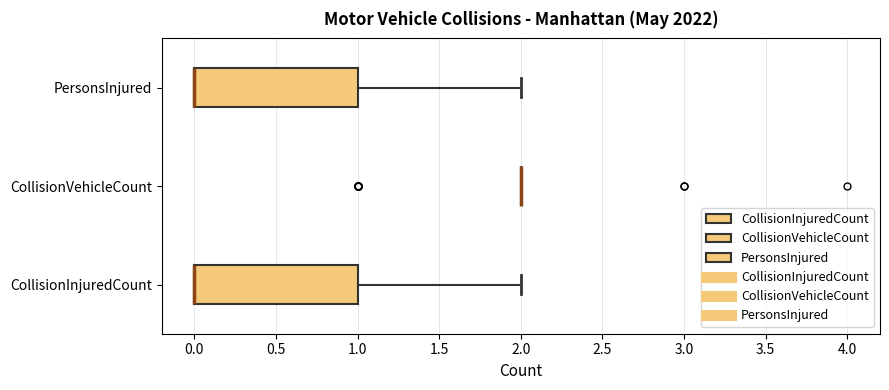

Where does the right whisker of the box for PersonsInjured end on the x-axis? The values are not printed on the chart, so give them approximately, as read against the axis.

2